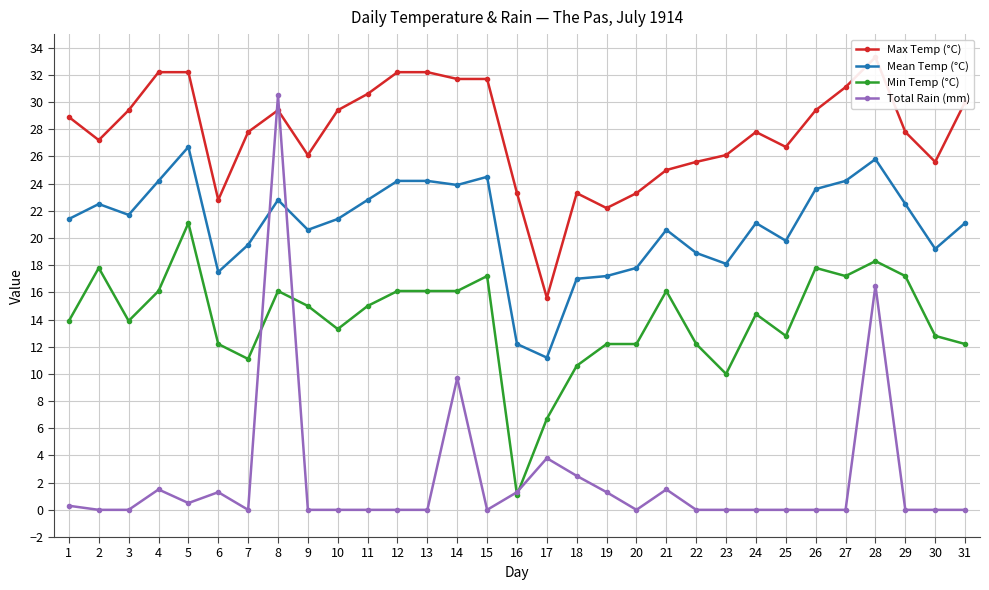

In Mean Temp (°C), how many points are higher than both neighbors (excluding endpoints)?

7